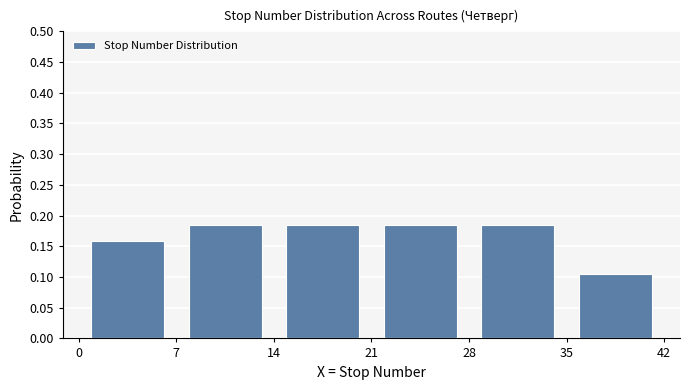

Reading left to right, transcribe this chart: for each bar, give the range it covers on the x-axis and its height. The values are not printed on the chart, so give them approximately, as read against the axis.

0 to 7: 0.160
7 to 14: 0.185
14 to 21: 0.185
21 to 28: 0.185
28 to 35: 0.185
35 to 42: 0.105